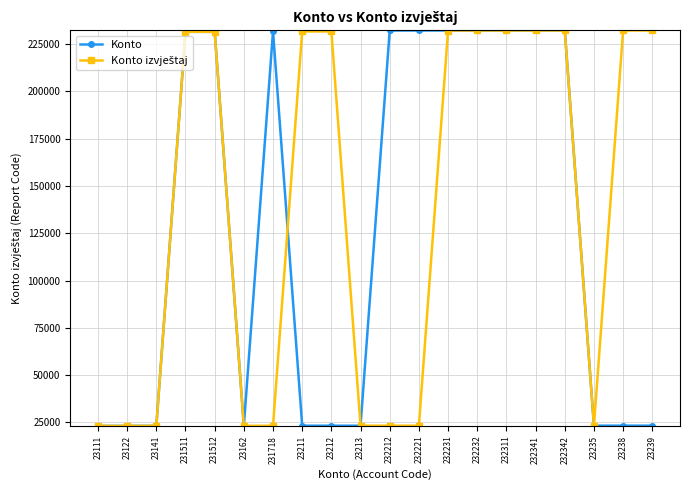

Which series changed the most between 23162 and 232221?

Konto